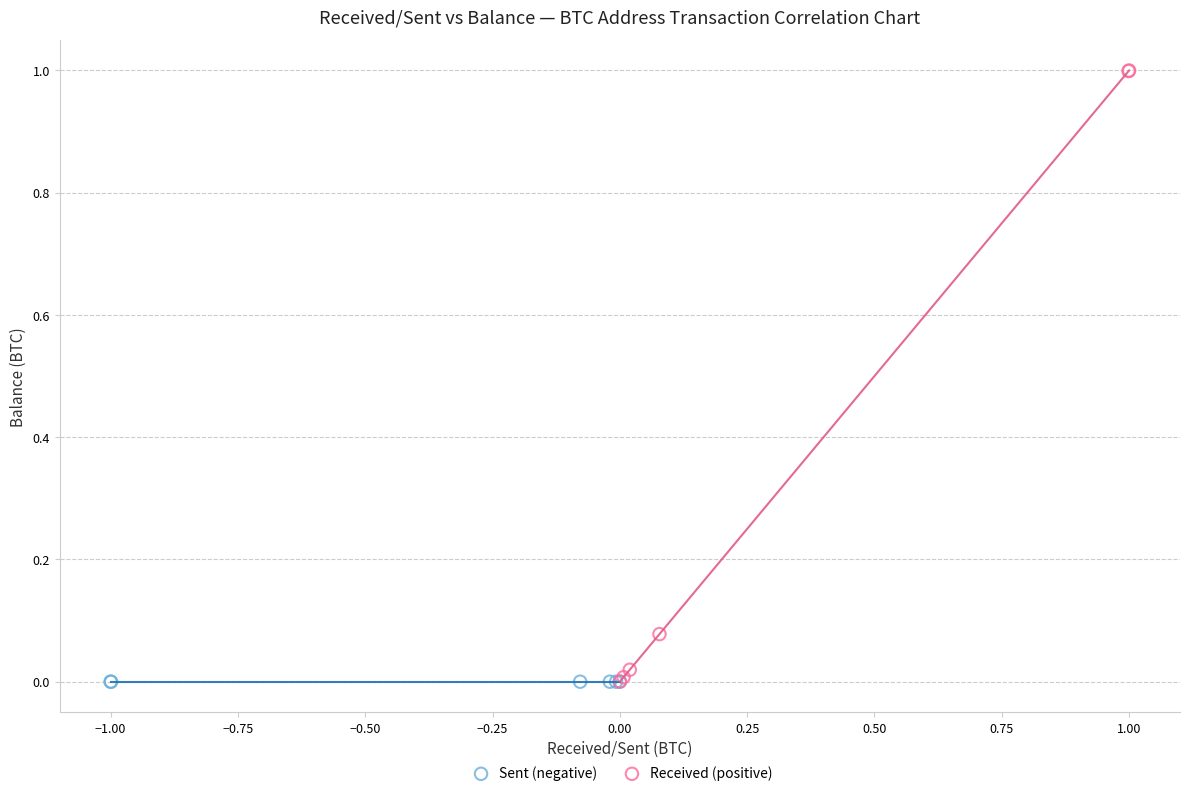

Which series contains the highest Y value?

Received (positive)